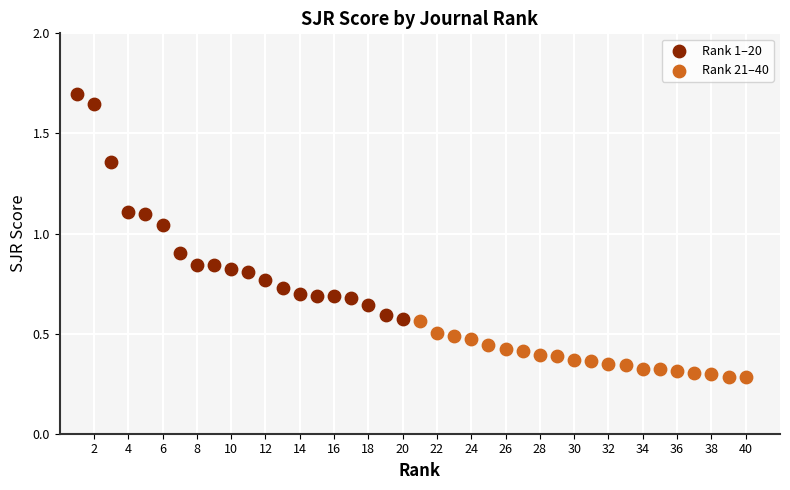

Which series reaches the minimum Y coordinate?

Rank 21–40